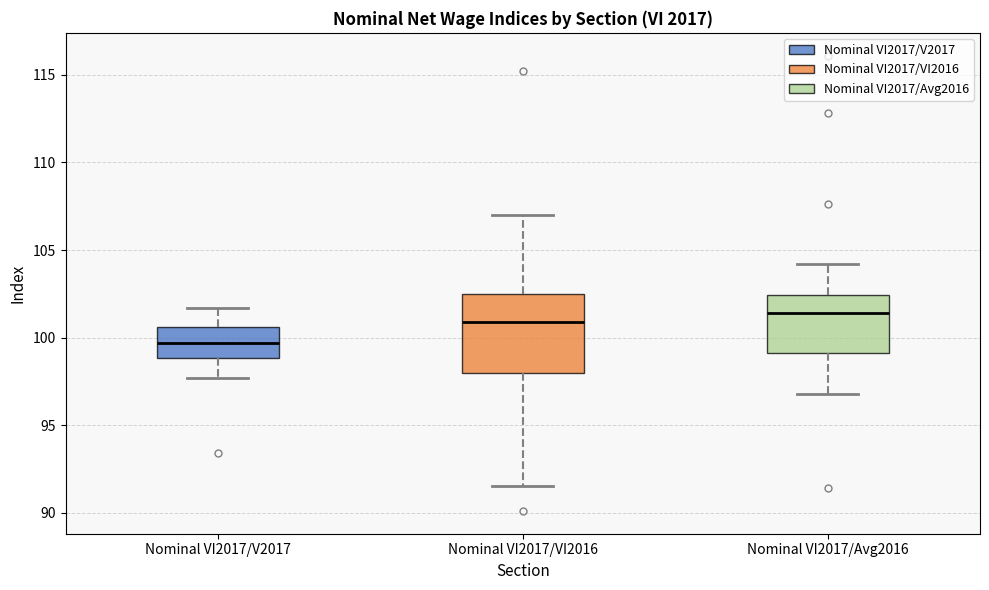

Which box has the highest median line?

Nominal VI2017/Avg2016